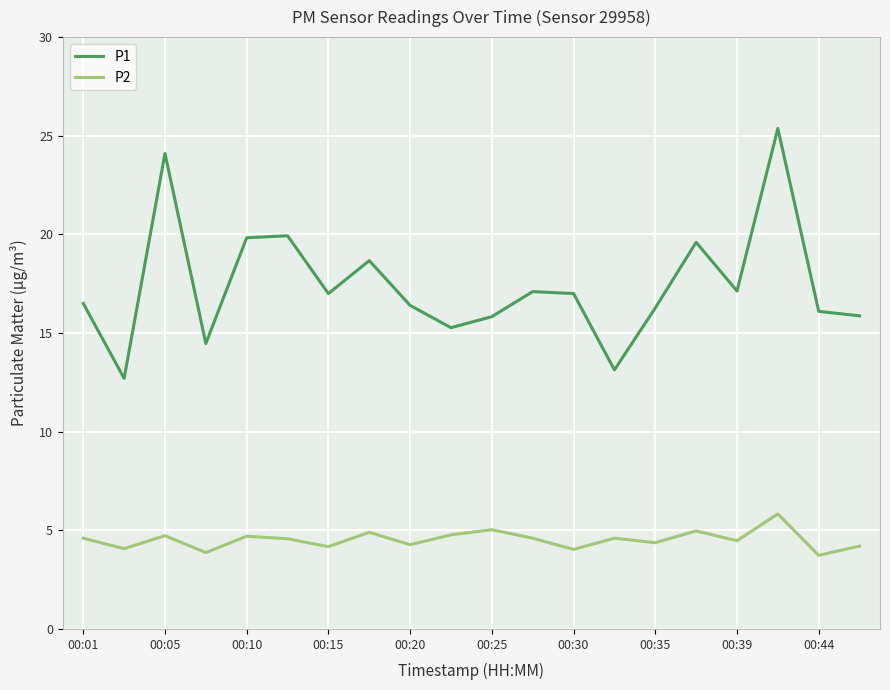

What is the maximum value shown in the chart?

25.4